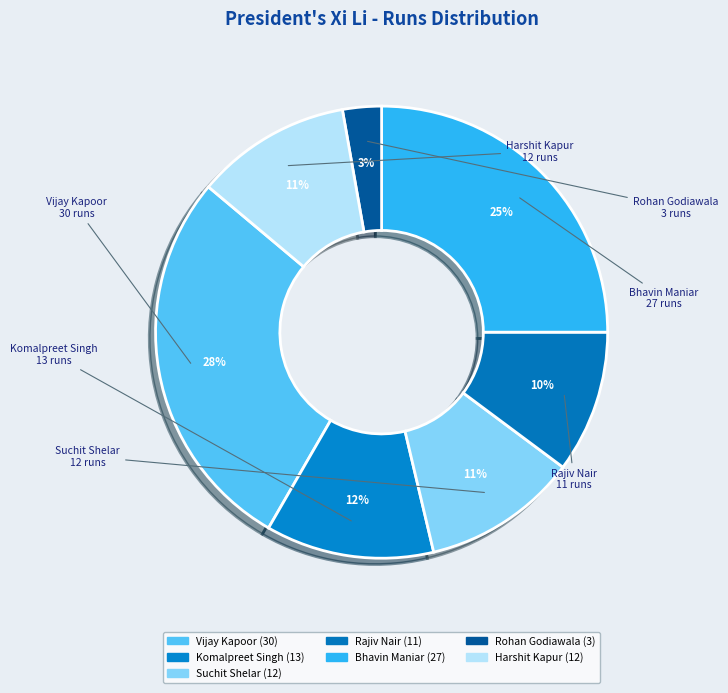

What percentage is the Bhavin Maniar slice, to the nearest percent?

25%